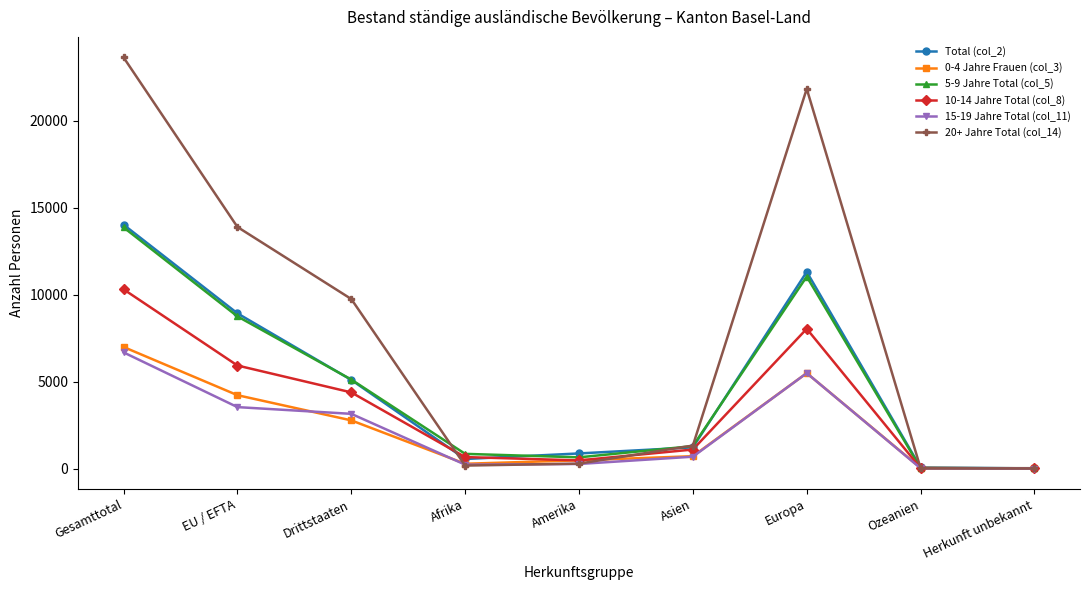

What is the sum of all 0-4 Jahre Frauen (col_3) values?

20973